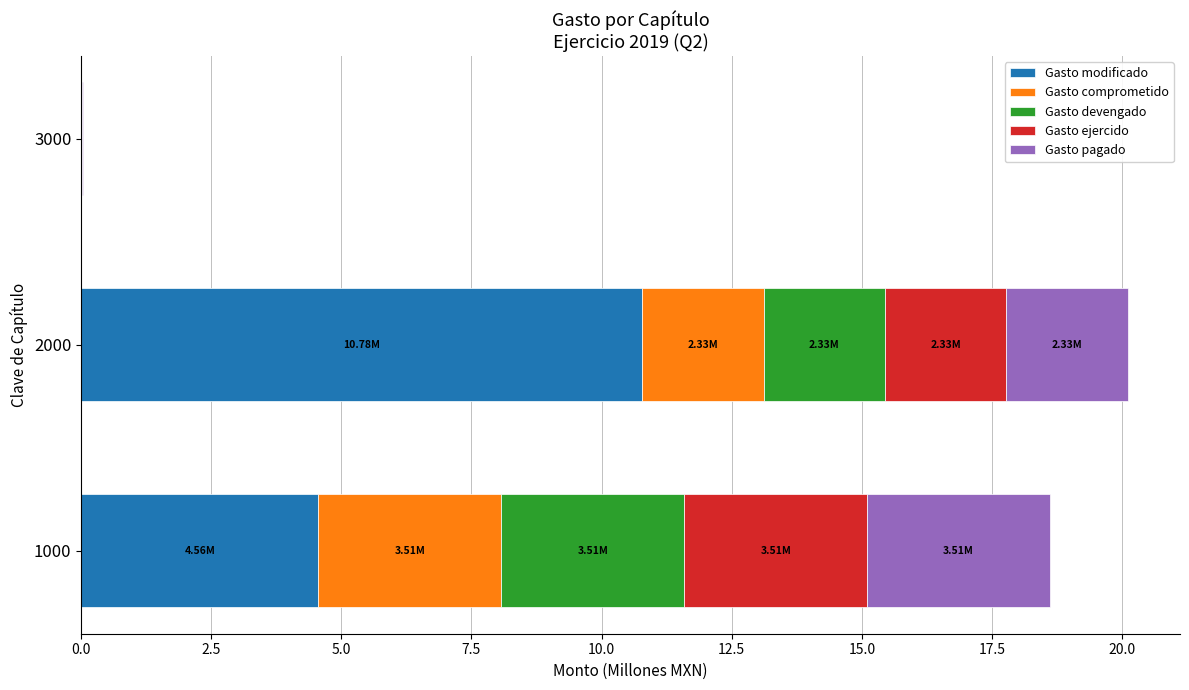

What is the total value across all series at 2000?

20.1